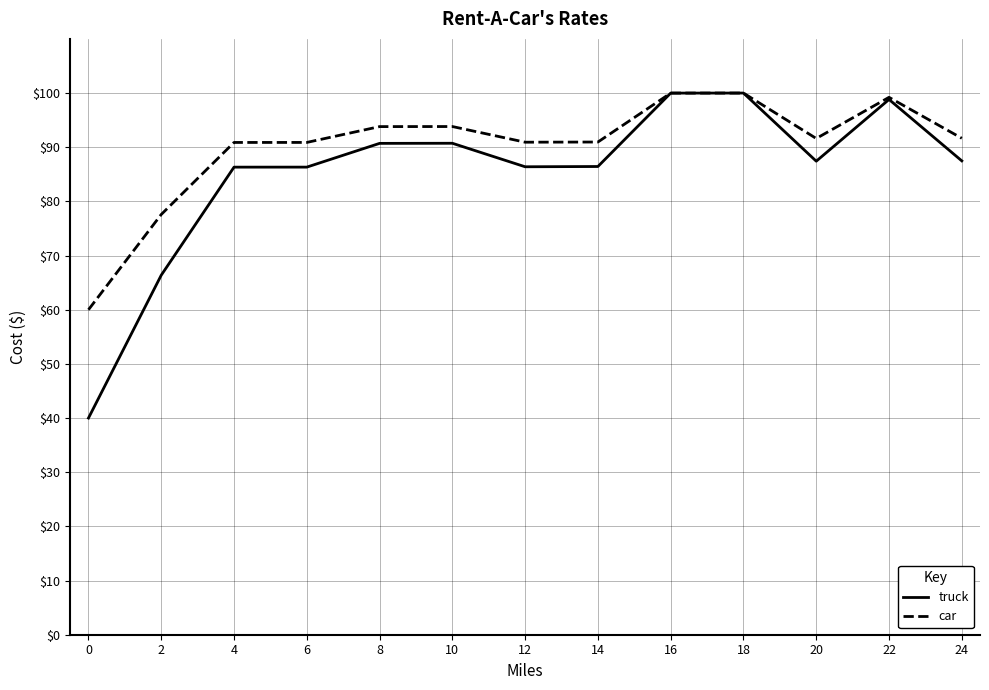

Is the value of car at 14 greater than the value of truck at 16?

No